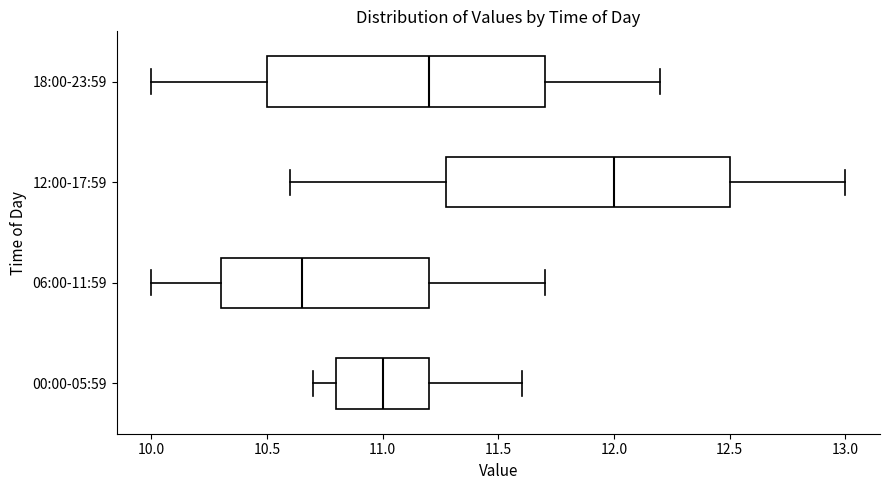

Reading bottom to top, transcribe this box plot: for each box, give where its median line is, the range the box spans, and where its two whiskers end, as read against the x-axis. The values are not printed on the chart, so give them approximately, as read against the axis.

00:00-05:59: median 11.00, box 10.80 to 11.20, whiskers 10.70 to 11.60
06:00-11:59: median 10.65, box 10.30 to 11.20, whiskers 10.00 to 11.70
12:00-17:59: median 12.00, box 11.30 to 12.50, whiskers 10.60 to 13.00
18:00-23:59: median 11.20, box 10.50 to 11.70, whiskers 10.00 to 12.20